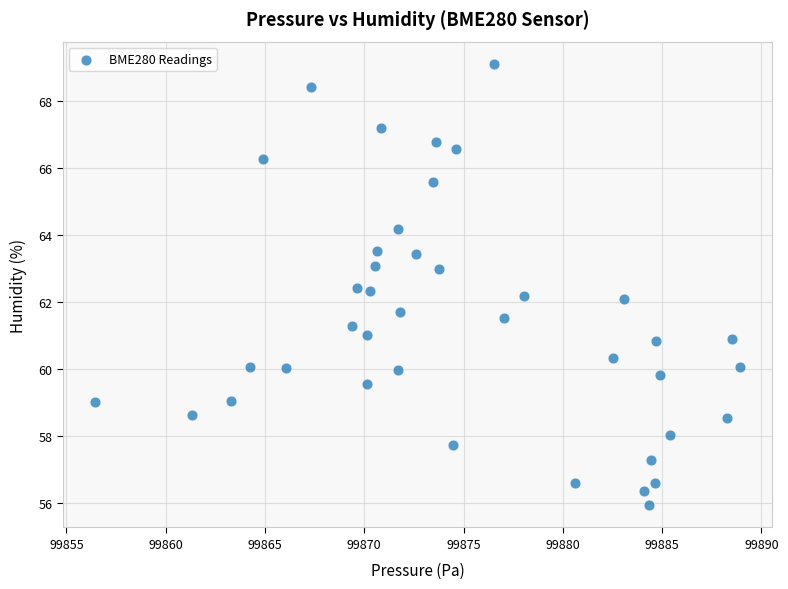

What is the range of X values (max minus min)?

32.5